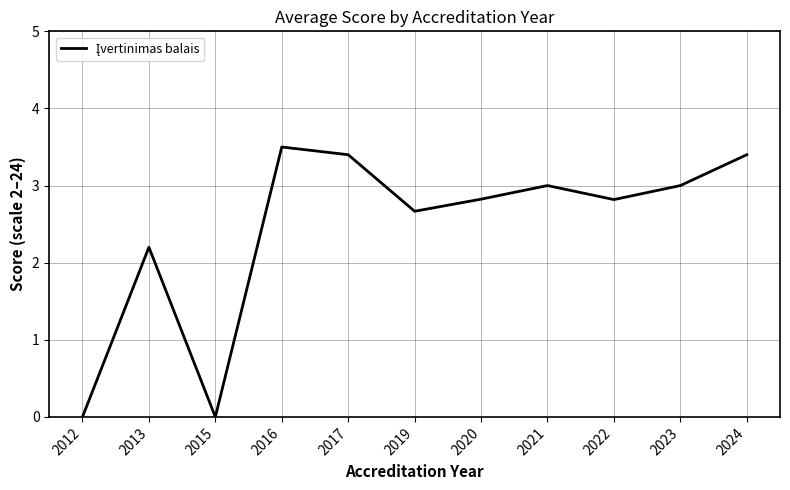

What is the greatest value displayed?

3.5